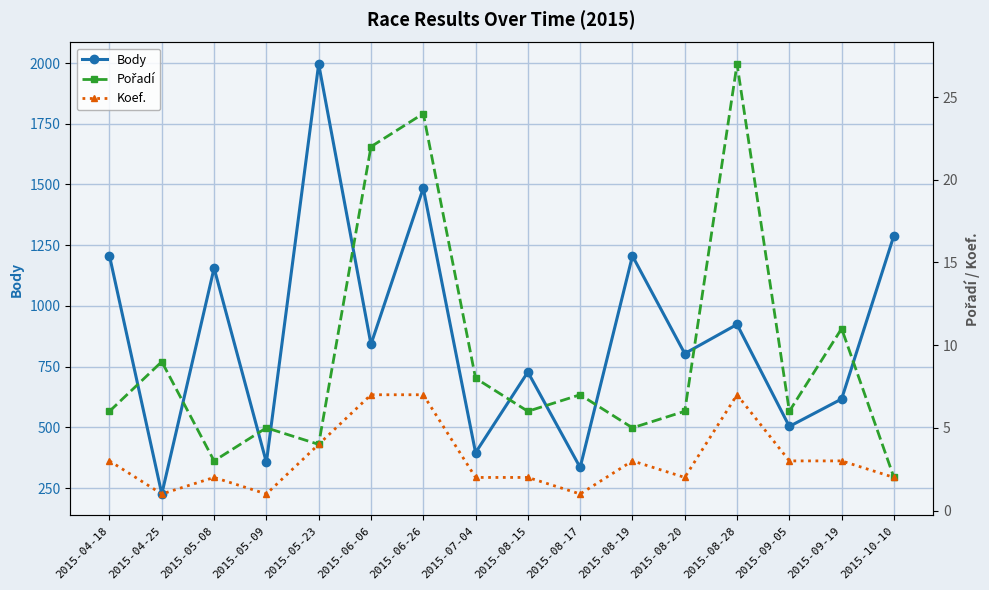

What is the label of the 15th point from the left?

2015-09-19